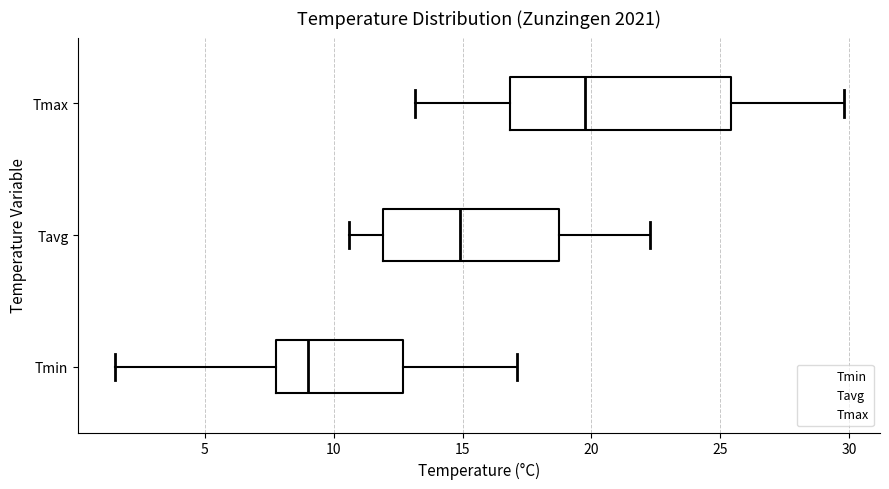

Where does the right whisker of the box for Tmax end on the x-axis? The values are not printed on the chart, so give them approximately, as read against the axis.

30.0